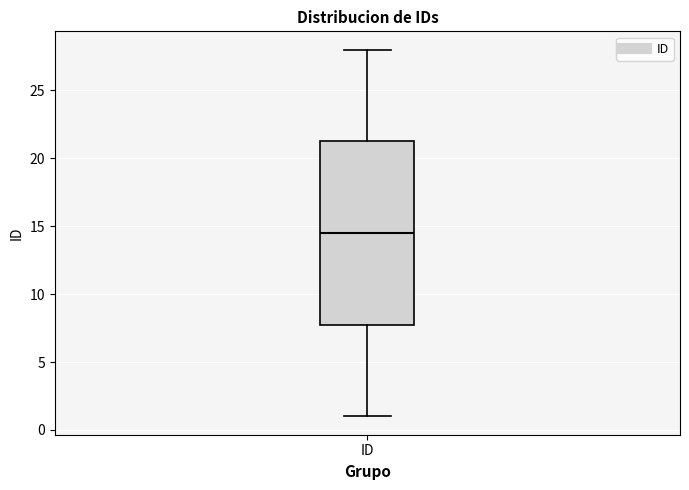

Read this box plot against the y-axis: the position of the median line, the range covered by the box, and the ends of both whiskers. The values are not printed on the chart, so give them approximately, as read against the axis.

median 14.5, box 8.0 to 21.5, whiskers 1.0 to 28.0